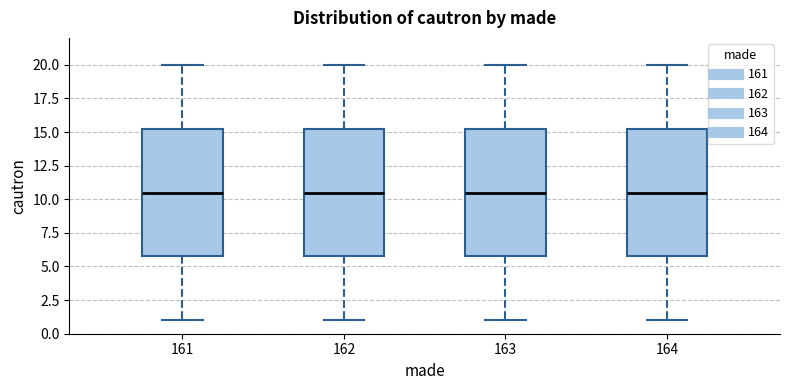

Reading left to right, read every box against the y-axis: the position of its median line, the range the box covers, and the ends of its whiskers. The values are not printed on the chart, so give them approximately, as read against the axis.

161: median 10.5, box 6.0 to 15.5, whiskers 1.0 to 20.0
162: median 10.5, box 6.0 to 15.5, whiskers 1.0 to 20.0
163: median 10.5, box 6.0 to 15.5, whiskers 1.0 to 20.0
164: median 10.5, box 6.0 to 15.5, whiskers 1.0 to 20.0